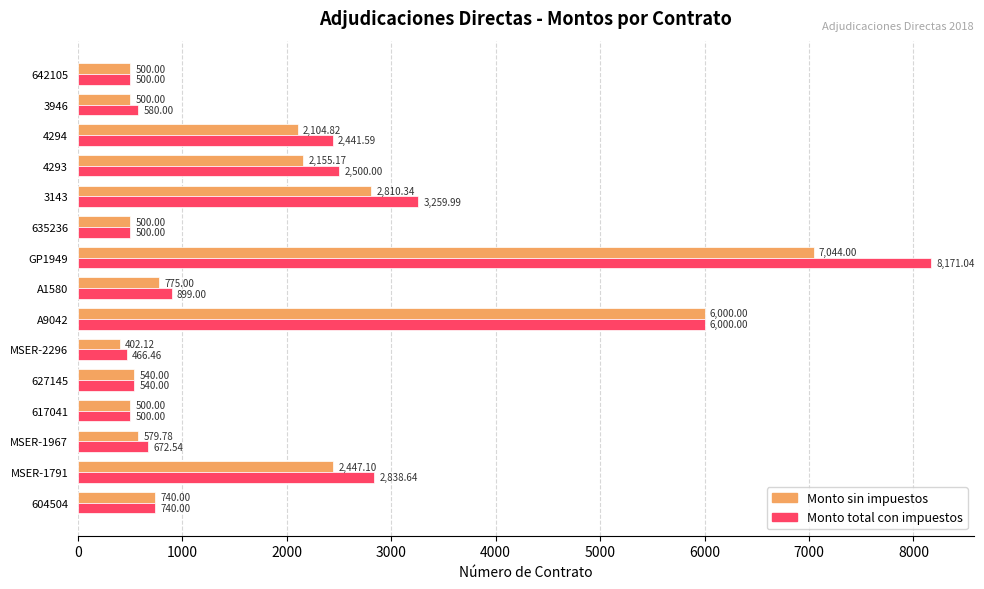

How many distinct data groups are displayed?

2